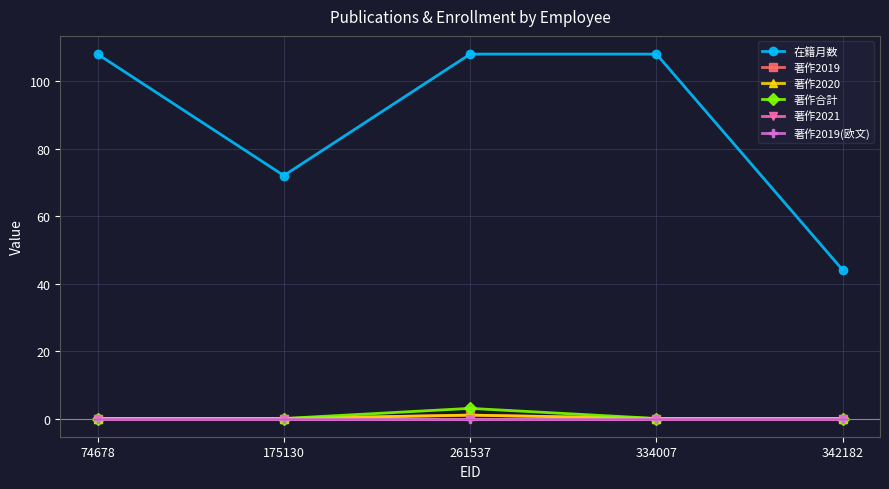

How many values in the 著作2019 series exceed 0?

1